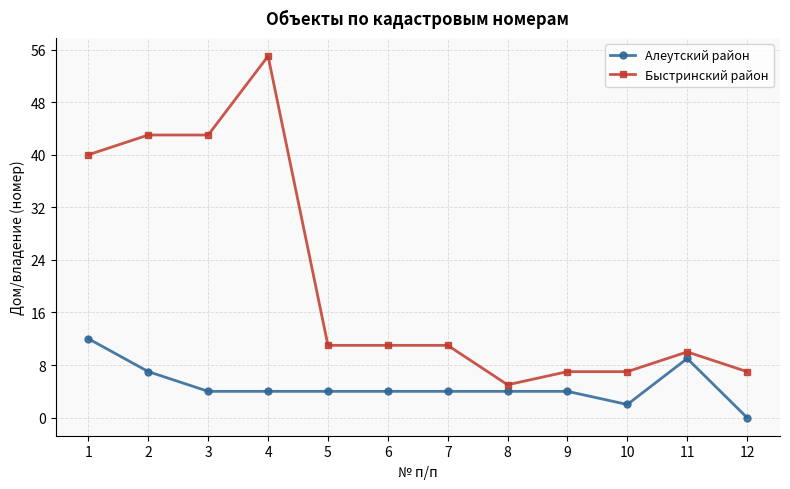

Which series has the widest spread of values?

Быстринский район